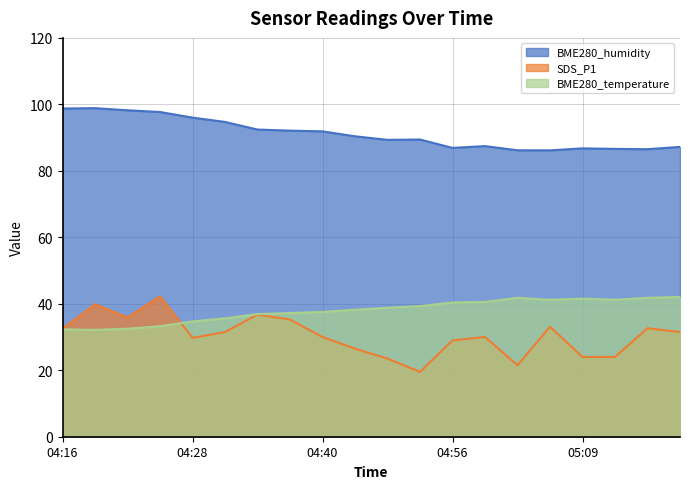

What is the highest value of the BME280_temperature series?

42.0